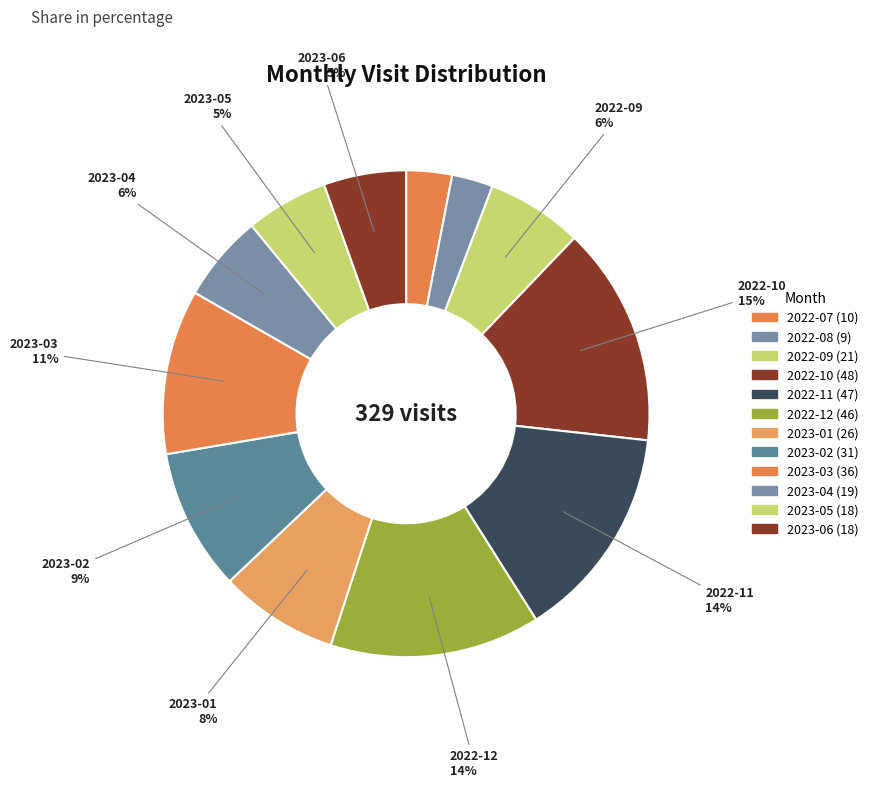

Which has a higher value, 2022-10 or 2023-01?

2022-10